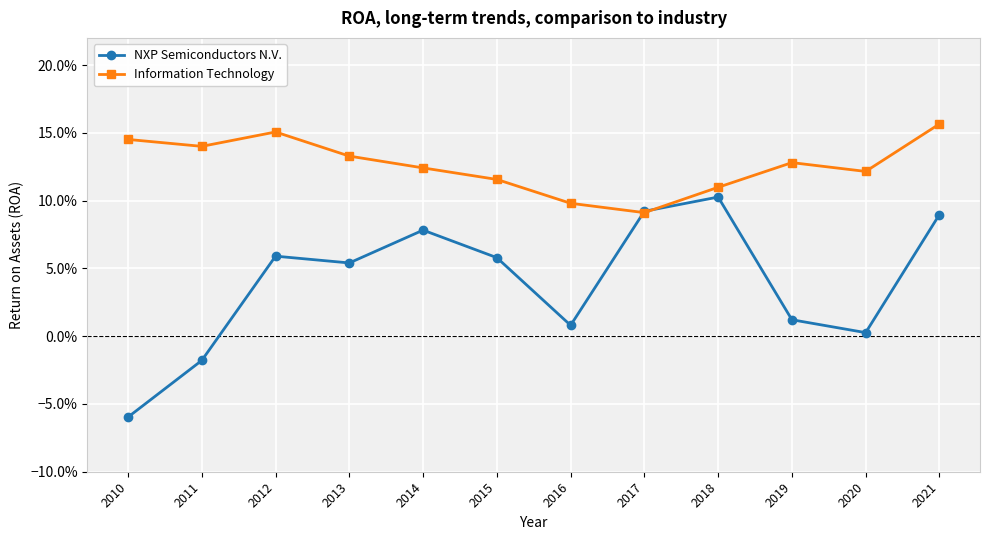

Is it true that Information Technology equals 0.1 at 2018?

True